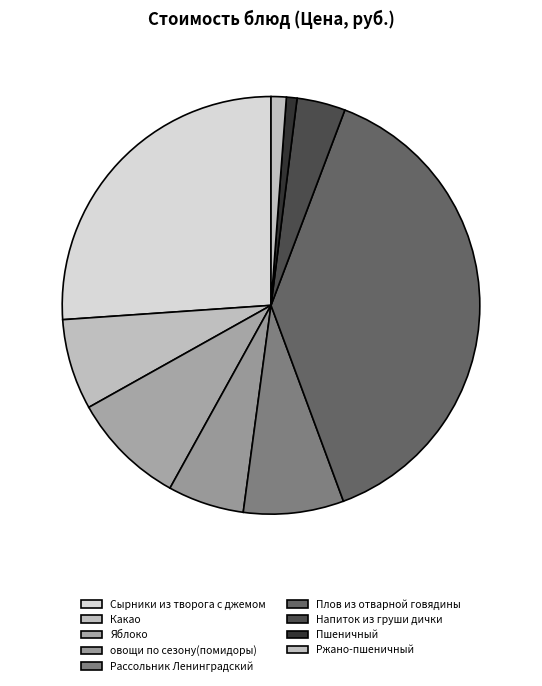

True or false: Ржано-пшеничный accounts for 1% of the total.

True